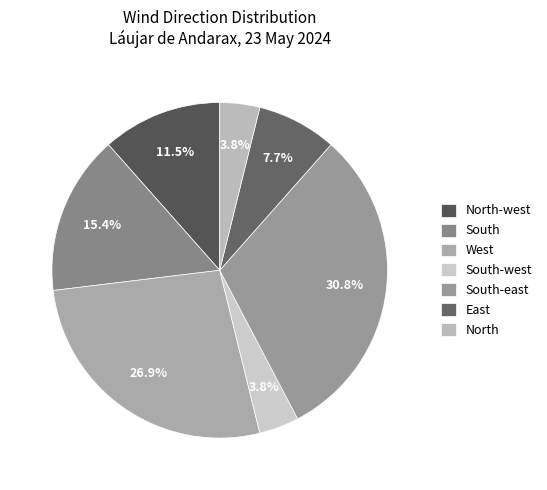

Does East represent more than half of the total?

No